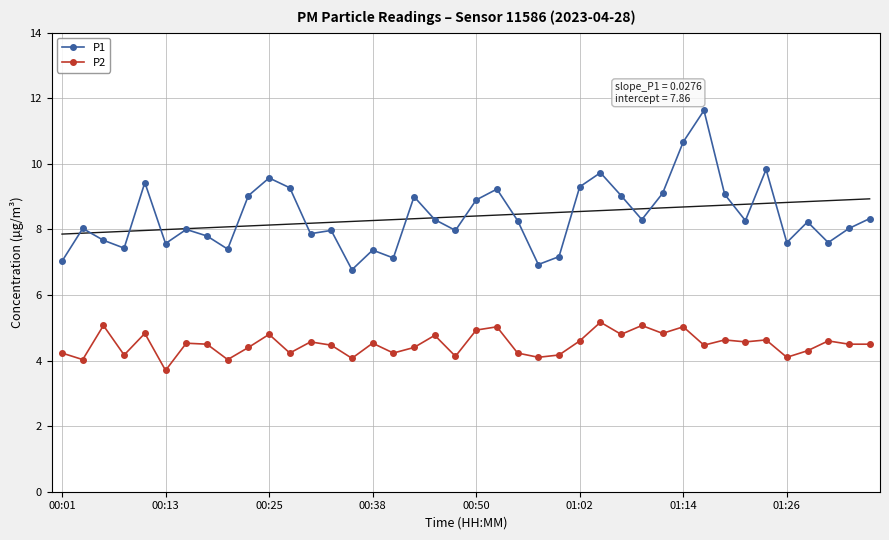

True or false: P2 has more than 0 points higher than both neighbors.

True